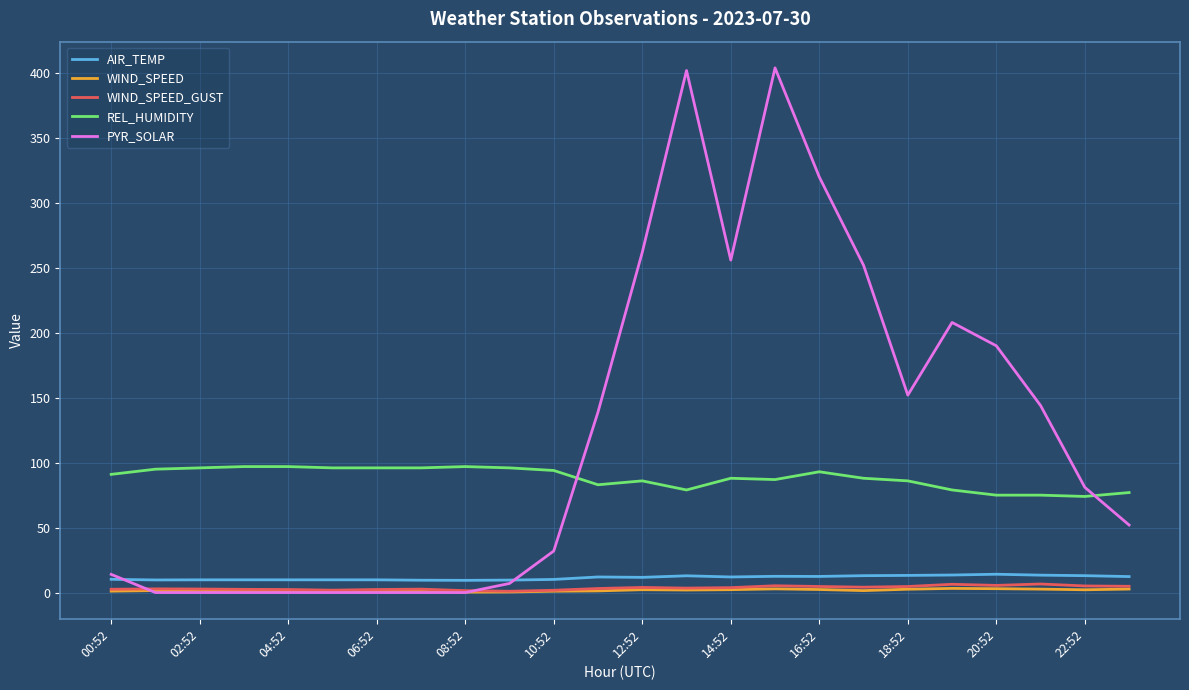

What is the greatest value displayed?

404.0